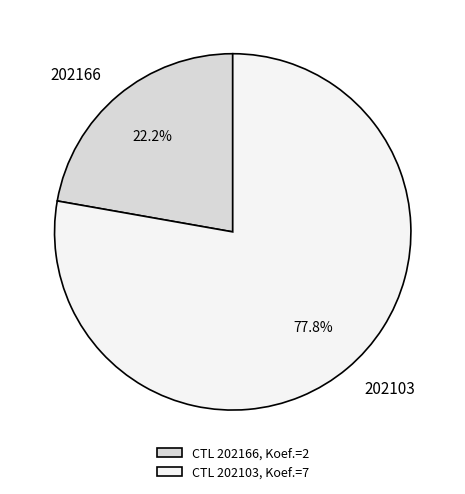

What is the ratio of the value at 202166 to the value at 202103?

0.3